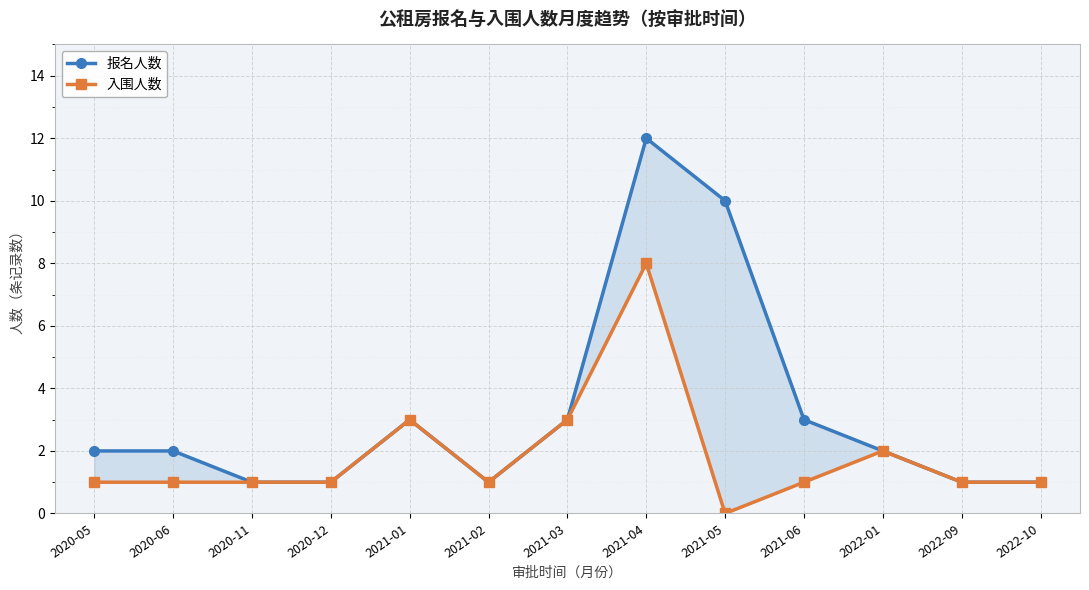

How many data points in 入围人数 are less than 1?

1